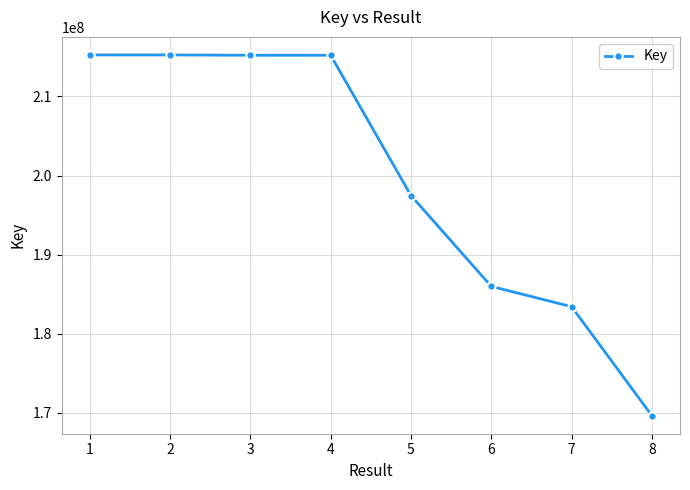

True or false: the data shows 279509977 at 8.

False